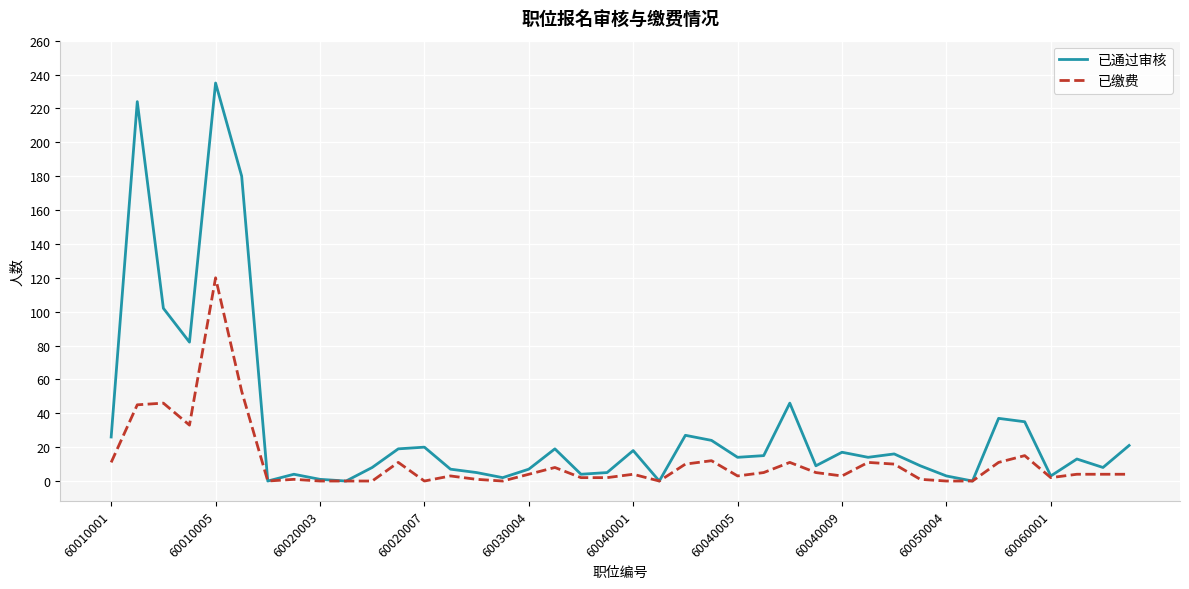

Which series has the largest total across all categories?

已通过审核